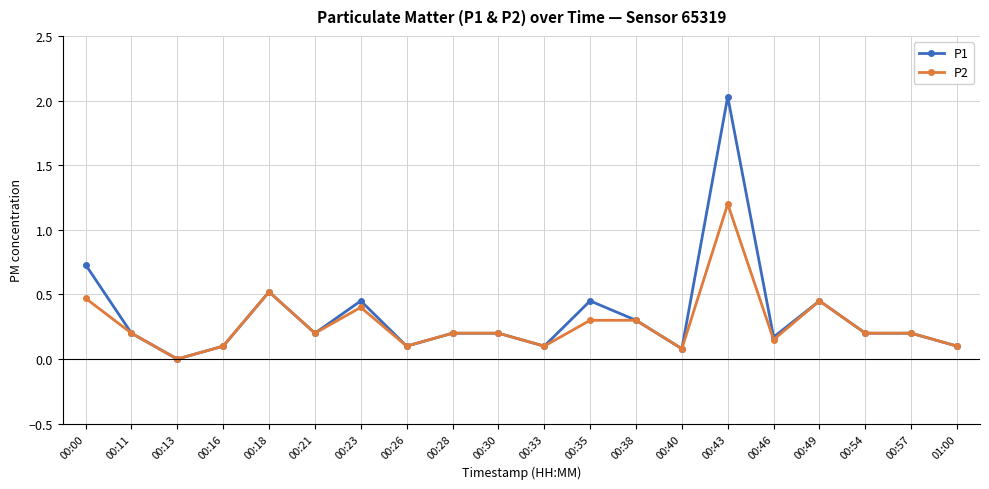

How many values in the P1 series exceed 0?

19